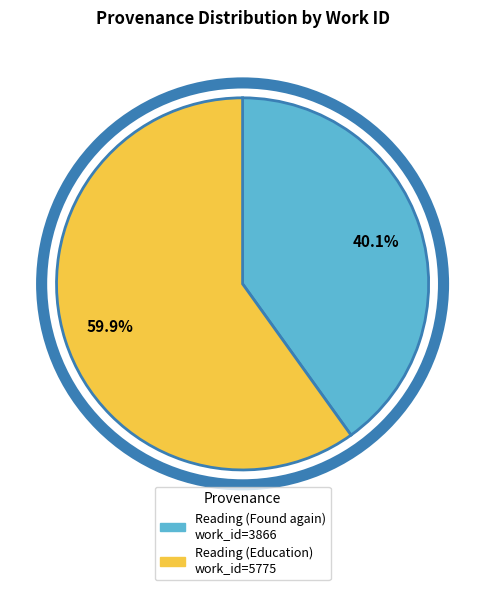

Is there a majority slice in this chart?

Yes